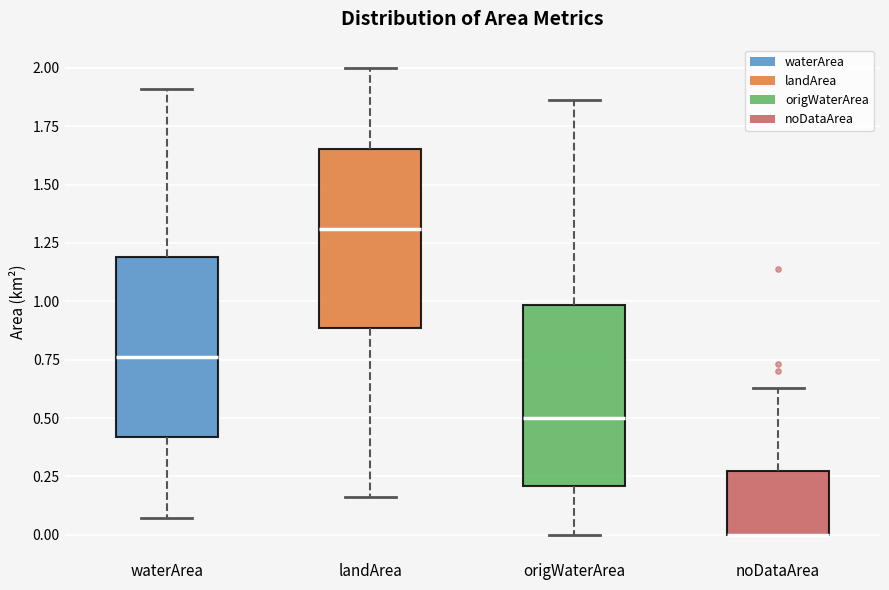

Where does the lower whisker of the box for origWaterArea end on the y-axis? The values are not printed on the chart, so give them approximately, as read against the axis.

0.00